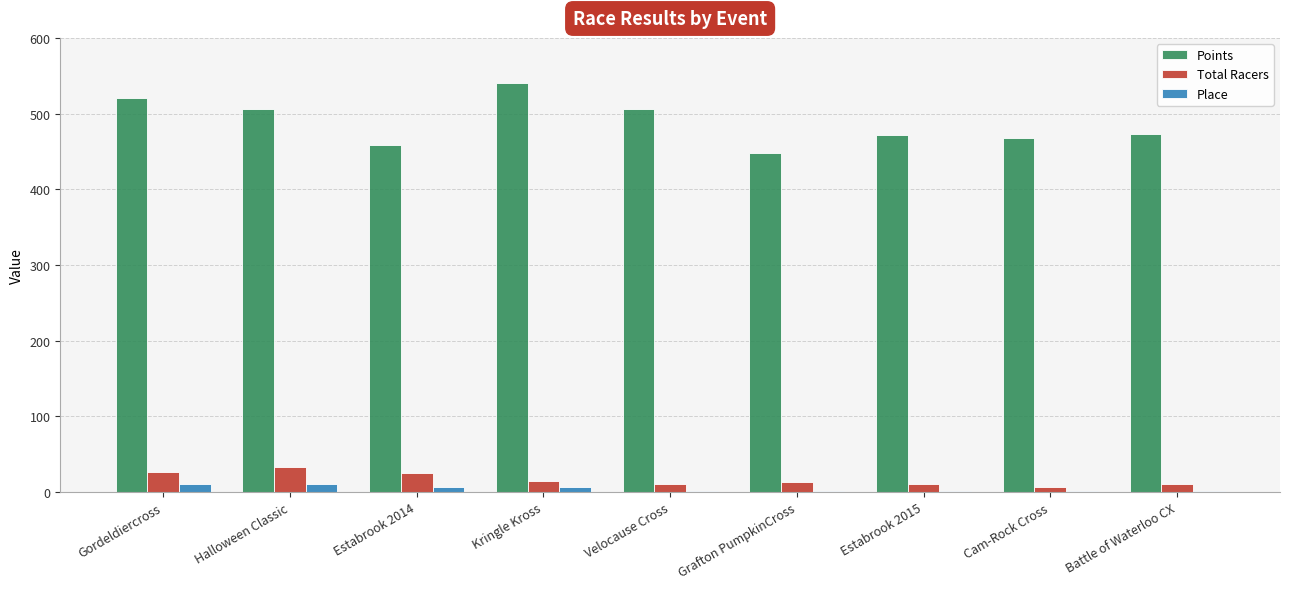

True or false: Points has a value of 472.2 at Estabrook 2015.

True